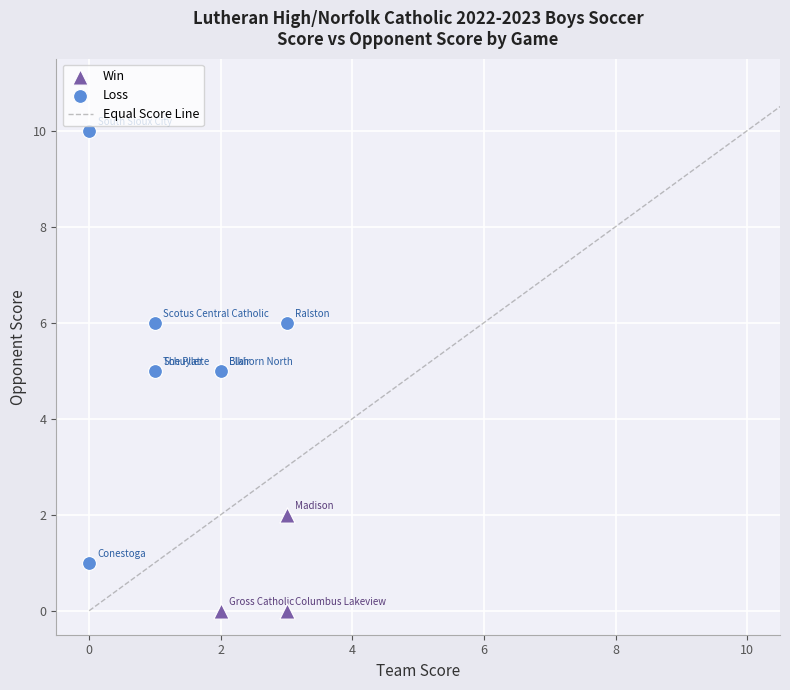

Which series has the widest spread of Y values?

Loss